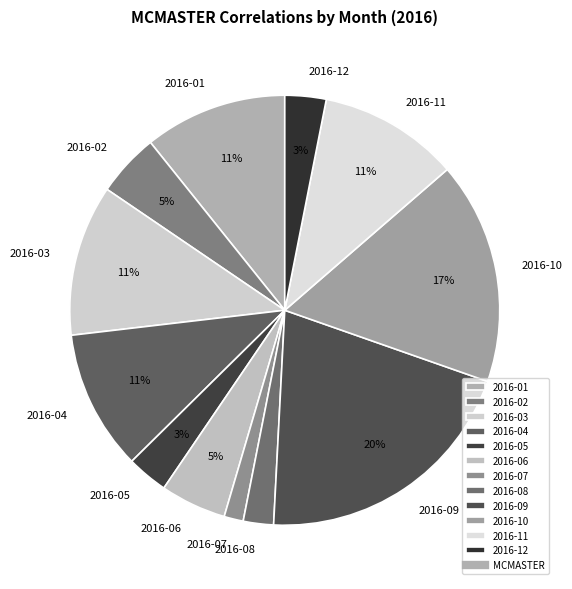

Is the sum of 2016-05 and 2016-06 greater than half?

No